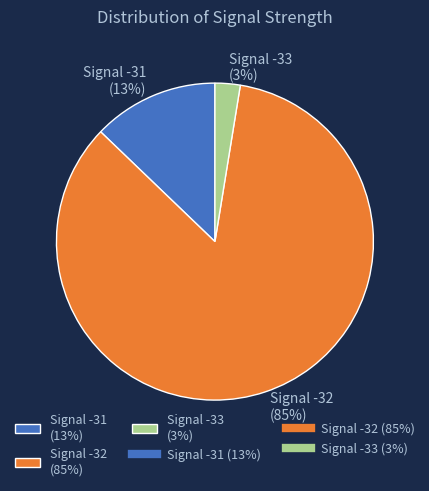

What is the majority slice?

Signal -32 (85%)